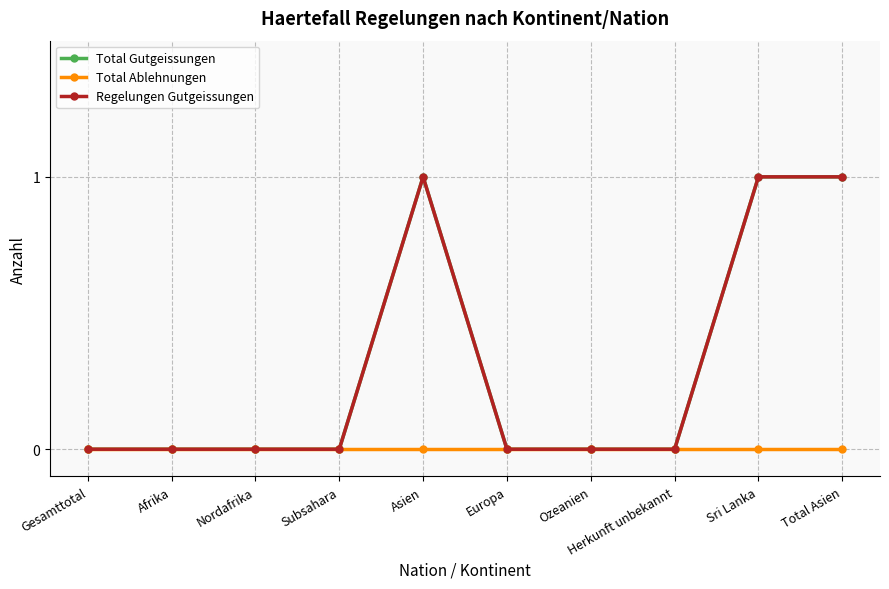

Which category has the highest value in the Regelungen Gutgeissungen series?

Asien